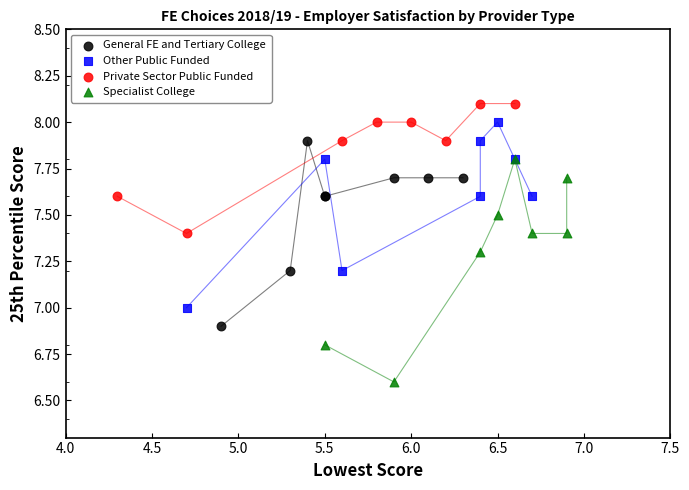

Which series reaches the minimum Y coordinate?

Specialist College